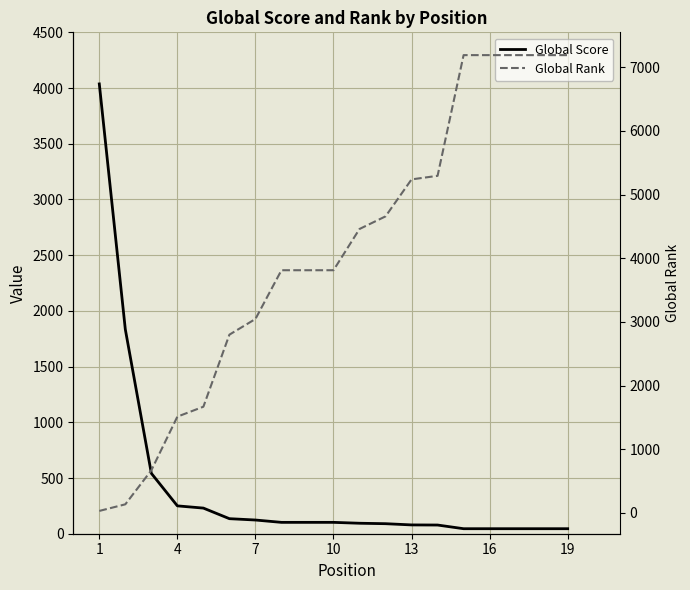

The value of Global Rank at 10 is 5988. True or false?

False